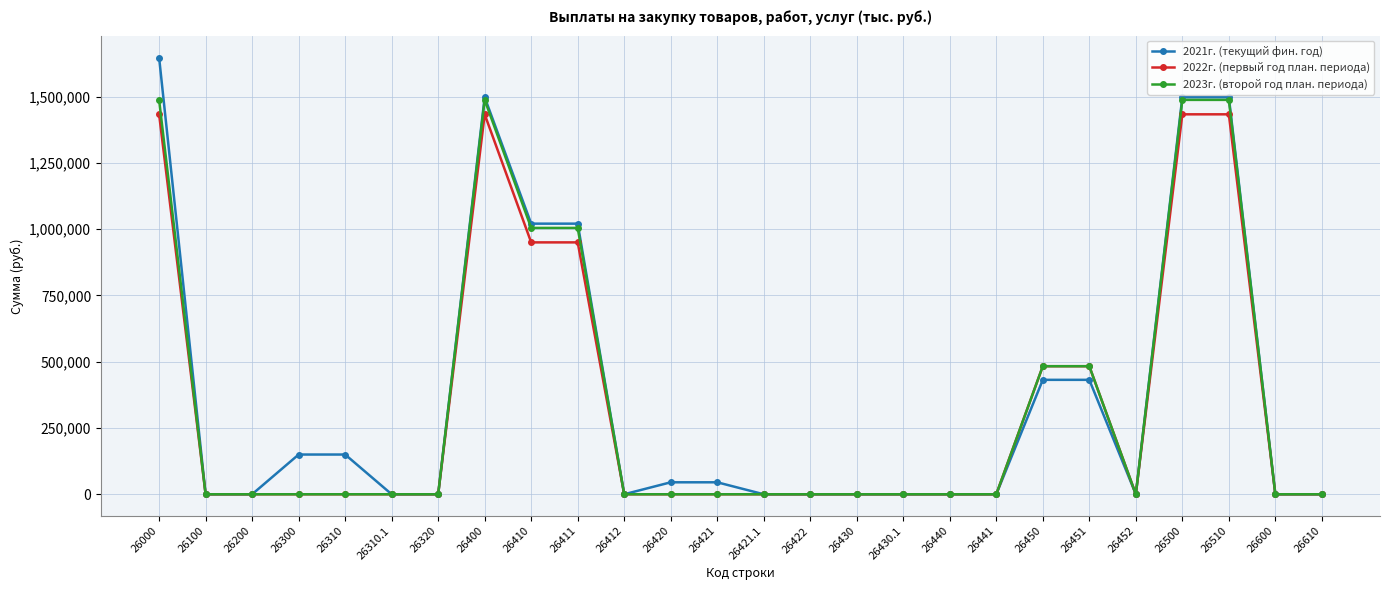

Which series has the largest range (max minus min)?

2021г. (текущий фин. год)